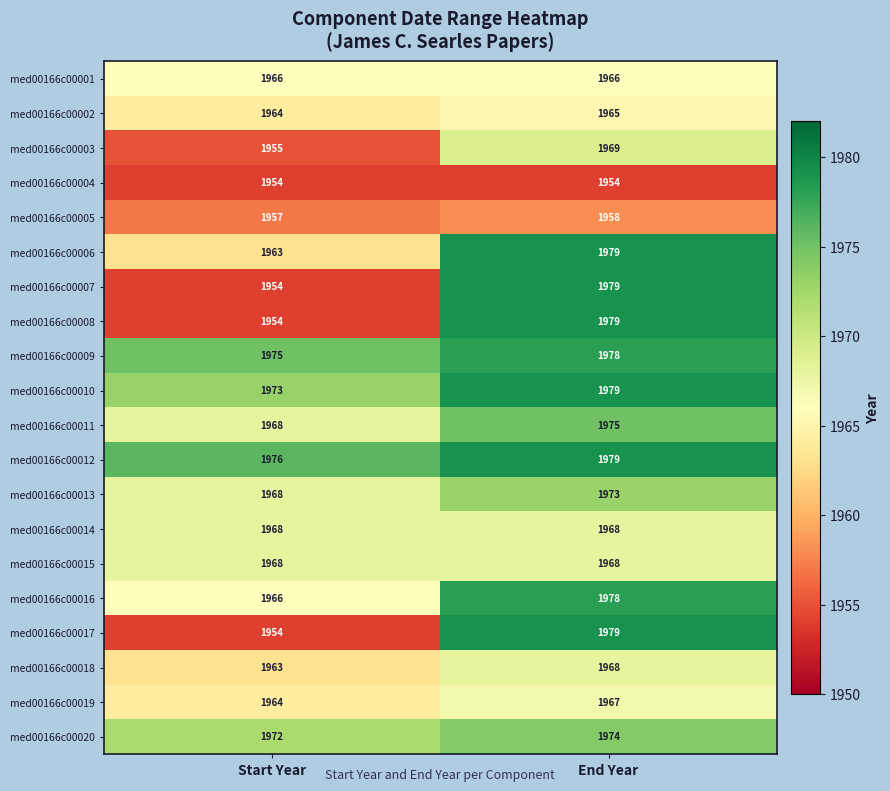

What is the smallest value displayed?

1954